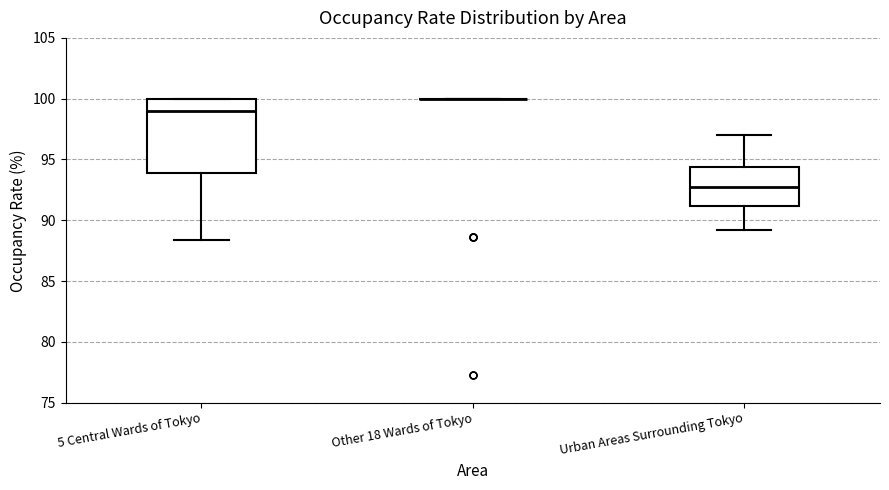

Reading left to right, transcribe this box plot: for each box, give where its median line is, the range the box spans, and where its two whiskers end, as read against the y-axis. The values are not printed on the chart, so give them approximately, as read against the axis.

5 Central Wards of Tokyo: median 99.0, box 94.0 to 100.0, whiskers 88.5 to 100.0
Other 18 Wards of Tokyo: box collapsed to a line at 100.0, whiskers 100.0 to 100.0
Urban Areas Surrounding Tokyo: median 93.0, box 91.0 to 94.5, whiskers 89.0 to 97.0